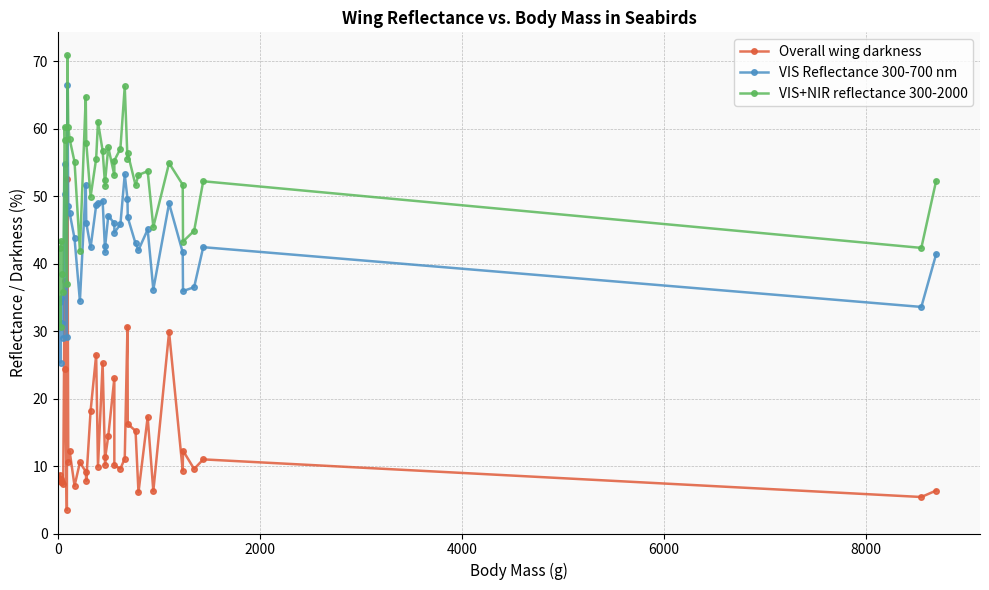

How many values in the VIS Reflectance 300-700 nm series exceed 43?

20